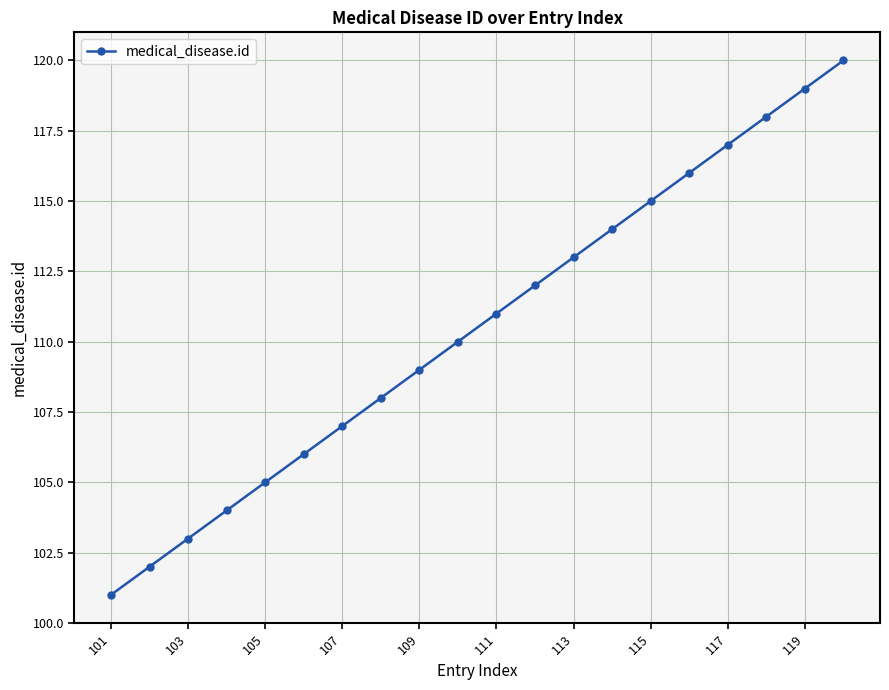

What is the value of the 4th point from the left?

104